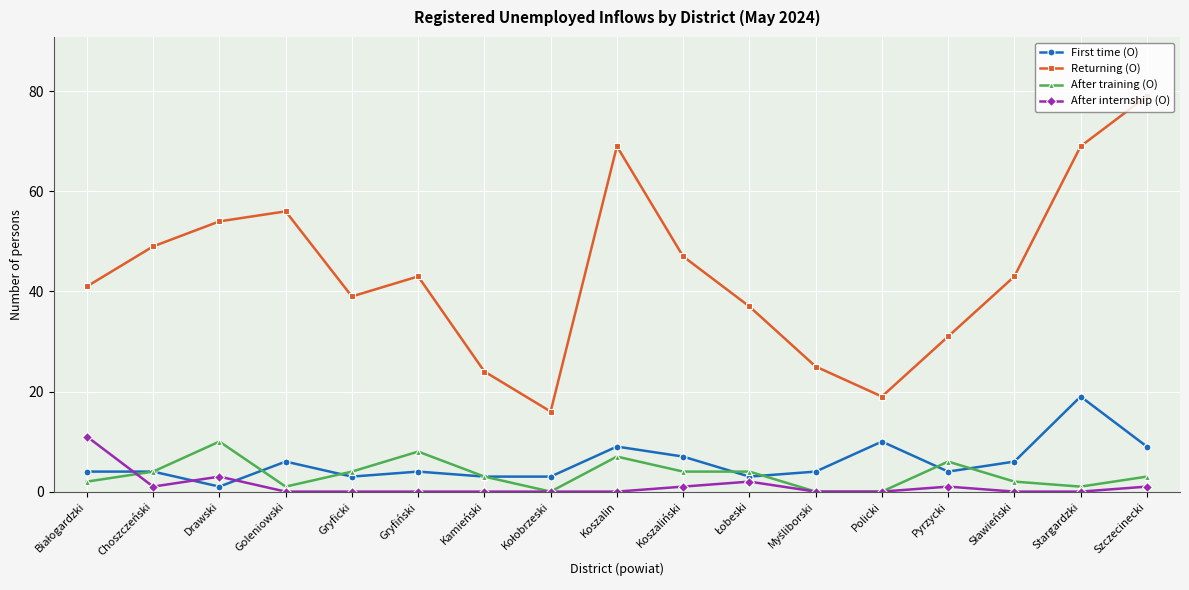

Which series has the largest total across all categories?

Returning (O)